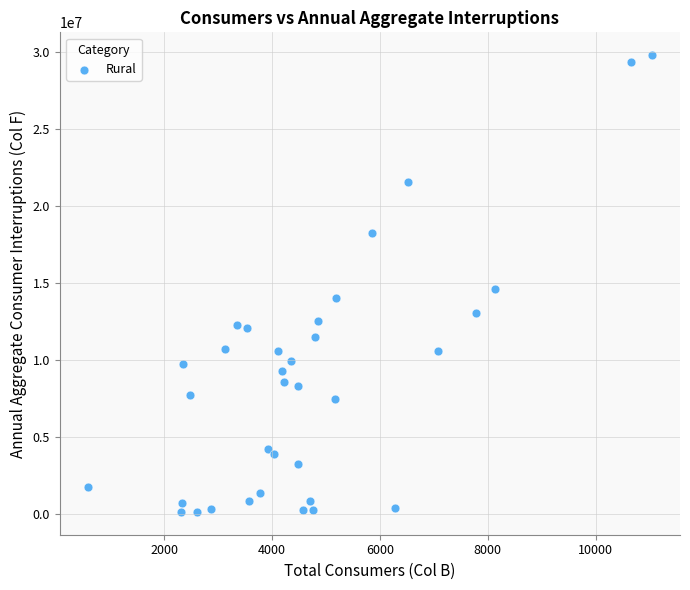

What is the range of X values (max minus min)?

10445